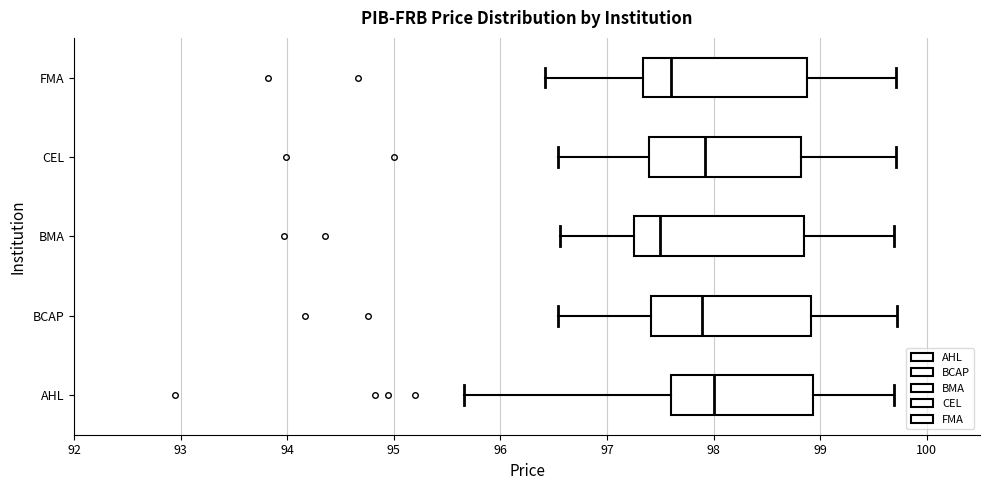

Reading bottom to top, transcribe this box plot: for each box, give where its median line is, the range the box spans, and where its two whiskers end, as read against the x-axis. The values are not printed on the chart, so give them approximately, as read against the axis.

AHL: median 98.0, box 97.6 to 98.9, whiskers 95.7 to 99.7
BCAP: median 97.9, box 97.4 to 98.9, whiskers 96.5 to 99.7
BMA: median 97.5, box 97.3 to 98.9, whiskers 96.6 to 99.7
CEL: median 97.9, box 97.4 to 98.8, whiskers 96.5 to 99.7
FMA: median 97.6, box 97.3 to 98.9, whiskers 96.4 to 99.7